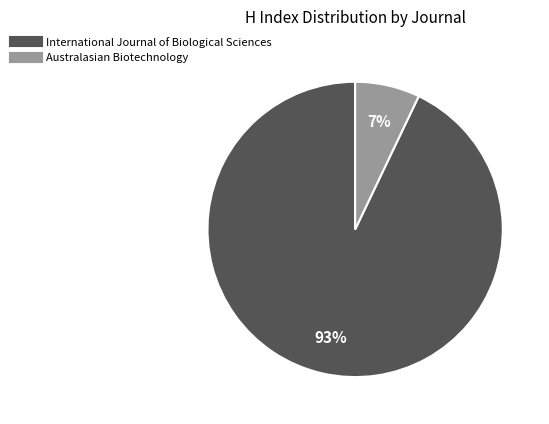

How many segments does this pie chart have?

2